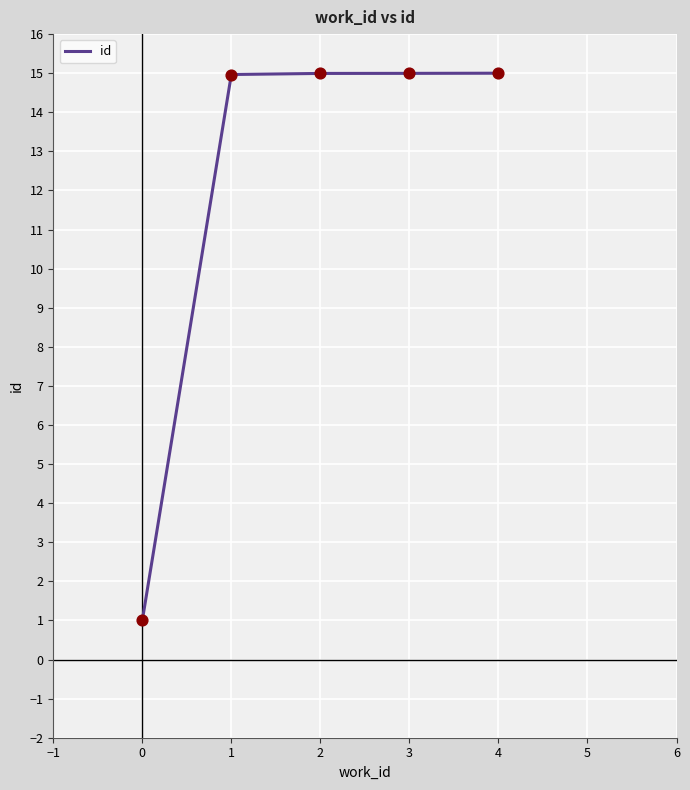

What is the ratio of the value at 2 to the value at 3?

1.0